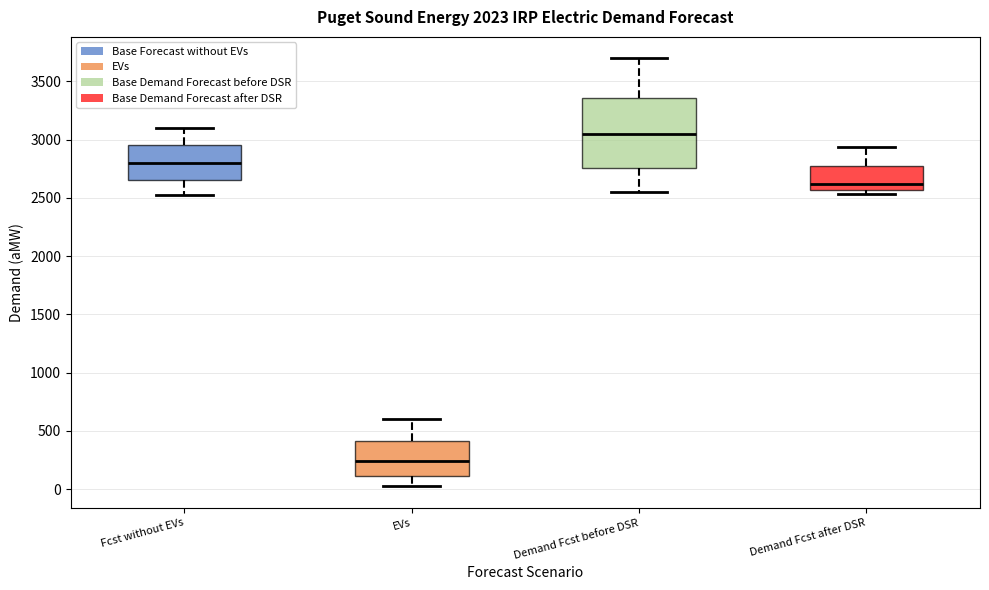

Reading left to right, transcribe this box plot: for each box, give where its median line is, the range the box spans, and where its two whiskers end, as read against the y-axis. The values are not printed on the chart, so give them approximately, as read against the axis.

Fcst without EVs: median 2800, box 2650 to 2950, whiskers 2550 to 3100
EVs: median 250, box 100 to 400, whiskers 0 to 600
Demand Fcst before DSR: median 3050, box 2750 to 3350, whiskers 2550 to 3700
Demand Fcst after DSR: median 2600, box 2550 to 2800, whiskers 2550 (just below the box's lower edge) to 2950